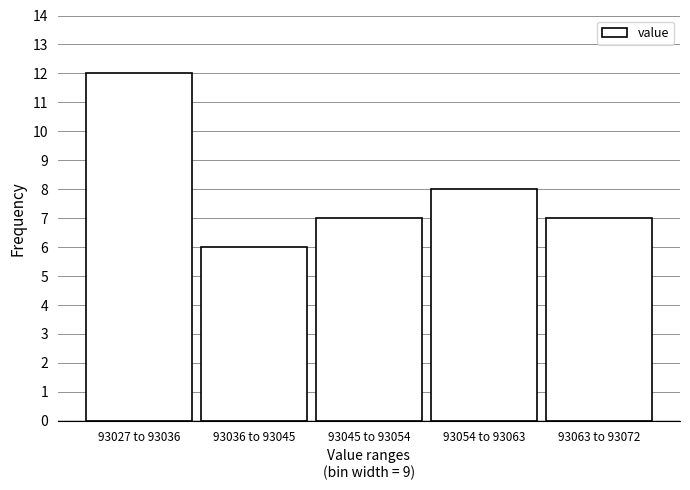

Reading left to right, extract all data points from this chart.

12	6	7	8	7